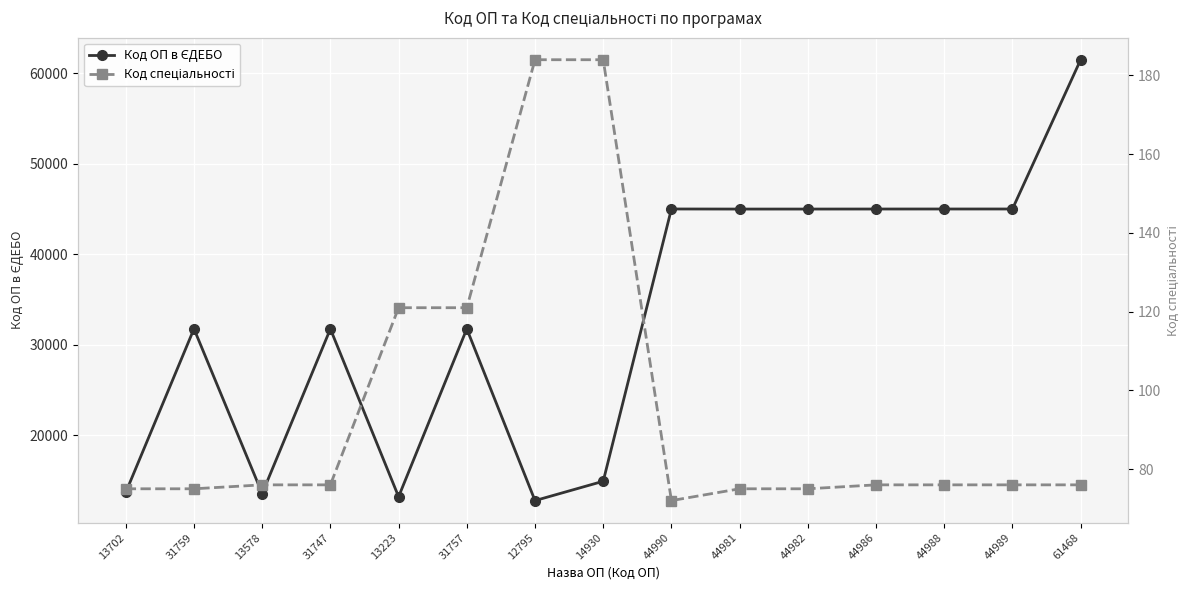

Count the number of categories in the chart.

15